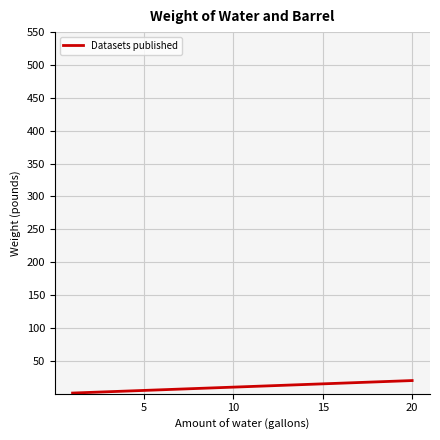

What is the greatest value displayed?

20